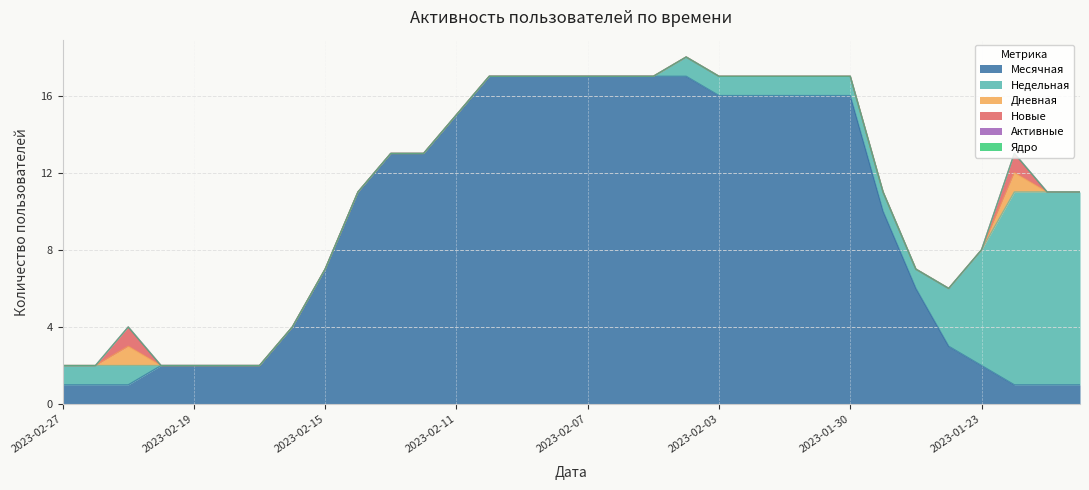

Count the Недельная values in the range 0 to 1.

27